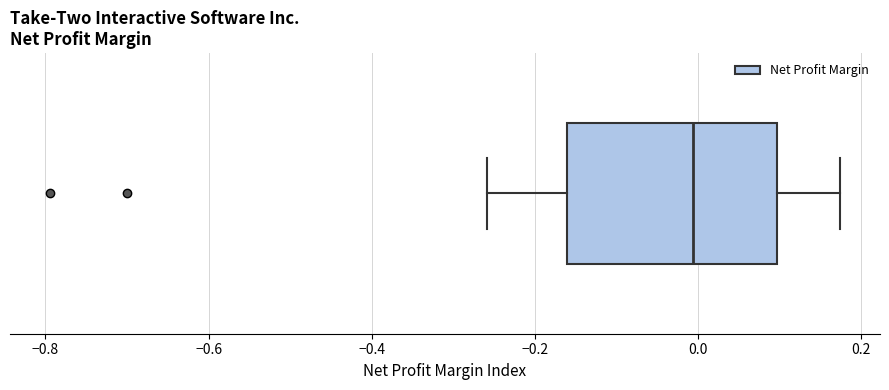

Read this box plot against the x-axis: the position of the median line, the range covered by the box, and the ends of both whiskers. The values are not printed on the chart, so give them approximately, as read against the axis.

median 0.00, box -0.16 to 0.10, whiskers -0.26 to 0.18